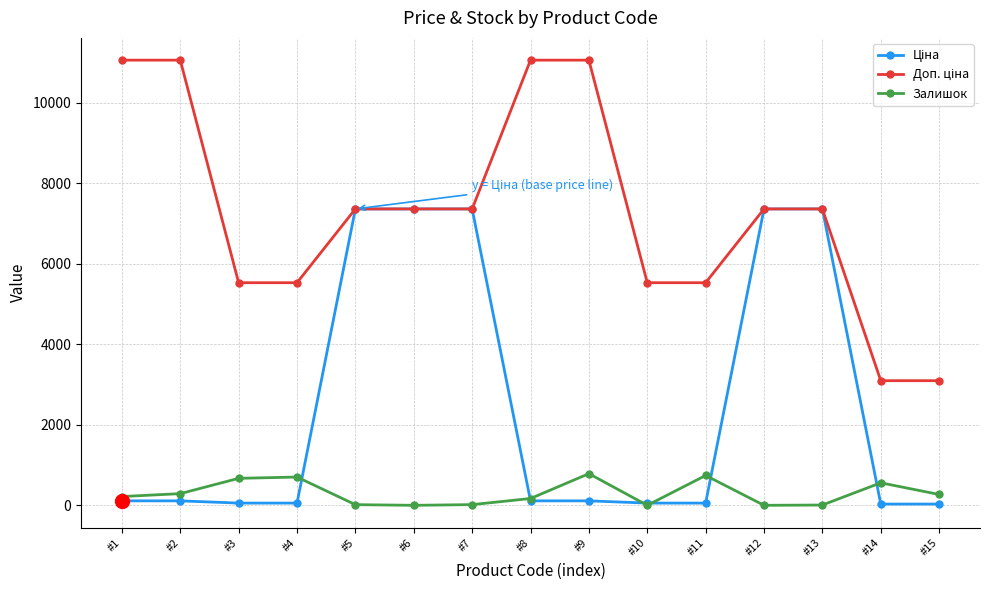

At how many categories does at least one series exceed 9723?

4